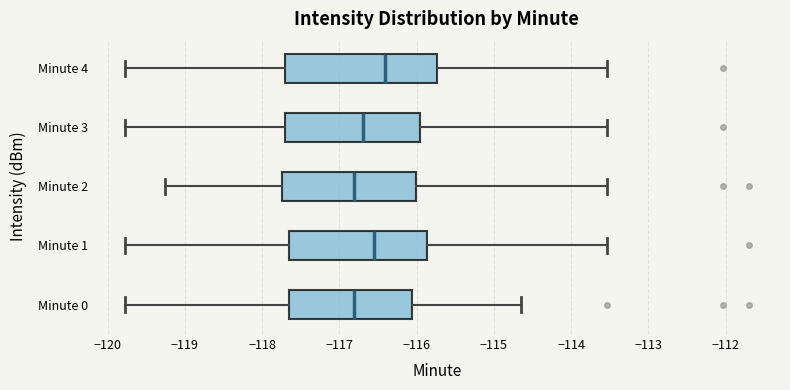

Which box has the furthest to the right median line?

Minute 4